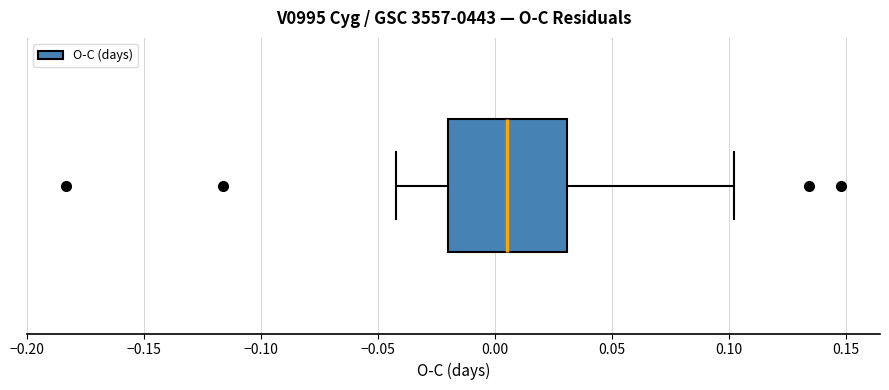

Transcribe this box plot: give where the median line is, the range the box spans, and where the two whiskers end, as read against the x-axis. The values are not printed on the chart, so give them approximately, as read against the axis.

median 0.005, box -0.020 to 0.030, whiskers -0.040 to 0.100